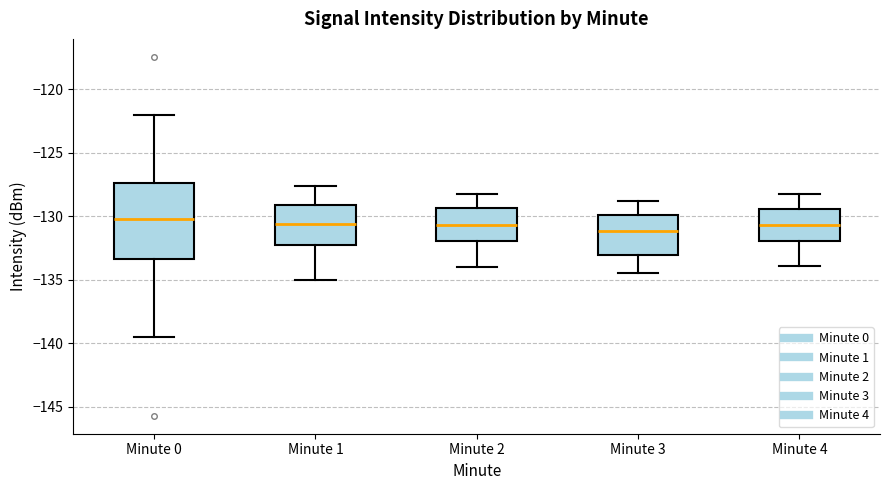

Reading left to right, transcribe this box plot: for each box, give where its median line is, the range the box spans, and where its two whiskers end, as read against the y-axis. The values are not printed on the chart, so give them approximately, as read against the axis.

Minute 0: median -130.5, box -133.5 to -127.5, whiskers -139.5 to -122.0
Minute 1: median -130.5, box -132.5 to -129.0, whiskers -135.0 to -127.5
Minute 2: median -130.5, box -132.0 to -129.5, whiskers -134.0 to -128.0
Minute 3: median -131.0, box -133.0 to -130.0, whiskers -134.5 to -129.0
Minute 4: median -130.5, box -132.0 to -129.5, whiskers -134.0 to -128.0